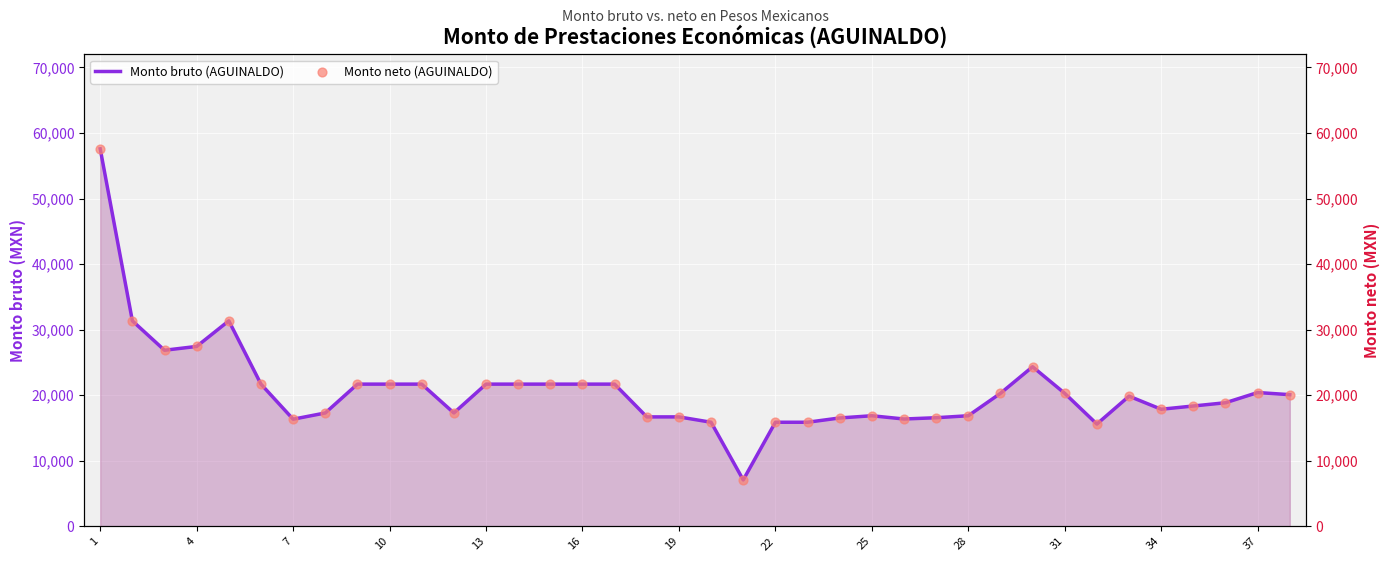

Which series has the widest spread of Y values?

Monto bruto (AGUINALDO)